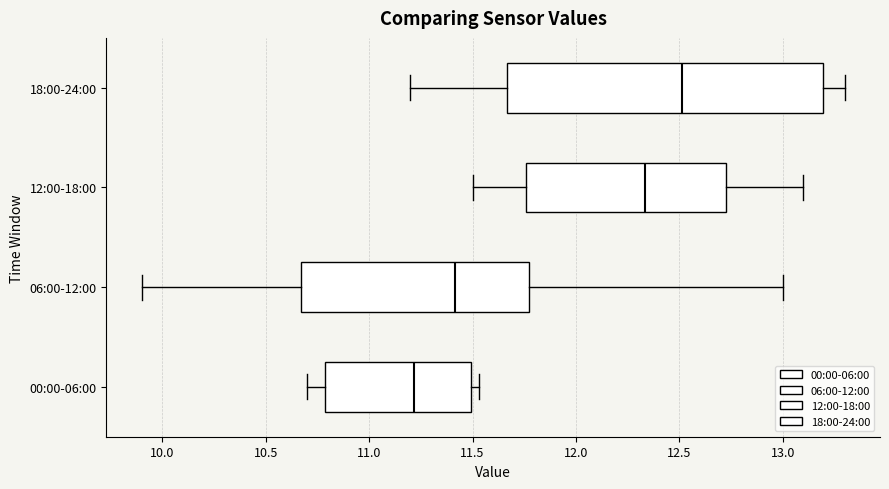

Which box's median line is the furthest to the left?

00:00-06:00